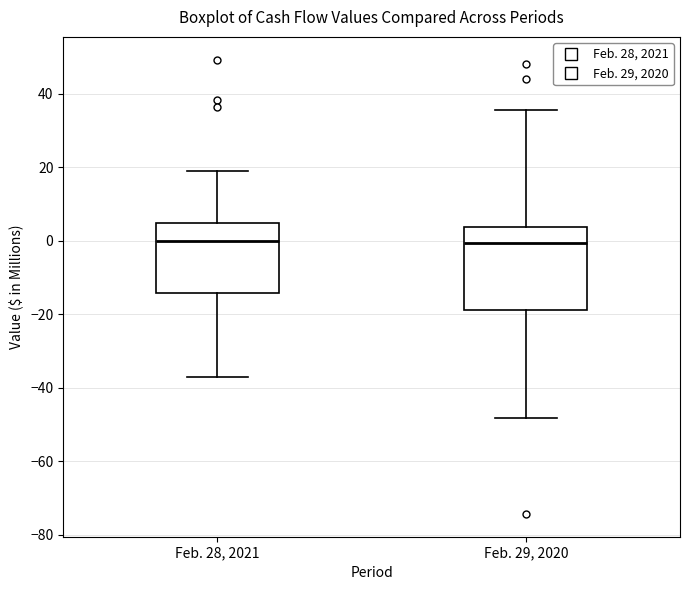

Reading left to right, read every box against the y-axis: the position of its median line, the range the box covers, and the ends of its whiskers. The values are not printed on the chart, so give them approximately, as read against the axis.

Feb. 28, 2021: median 0, box -14 to 4, whiskers -38 to 20
Feb. 29, 2020: median 0, box -18 to 4, whiskers -48 to 36